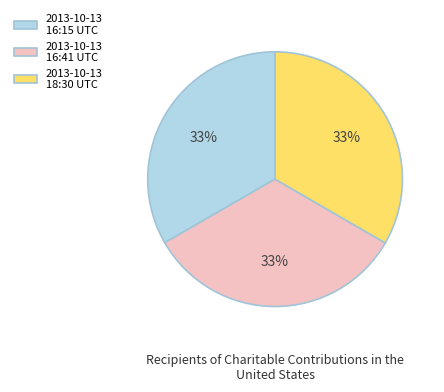

To the nearest percent, what portion does 2013-10-13 16:41 UTC represent?

33%